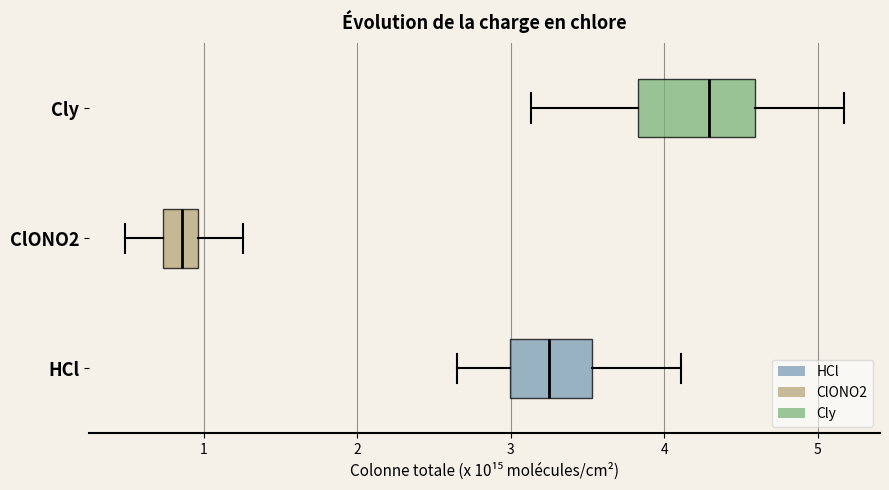

Comparing the boxes themselves (not the whiskers), which one is the widest?

Cly